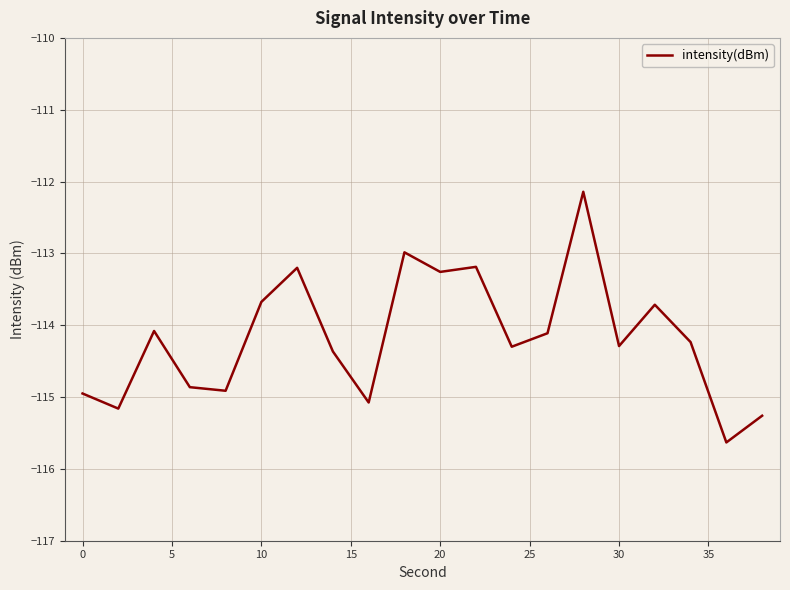

What is the difference between the maximum and minimum values?

3.5